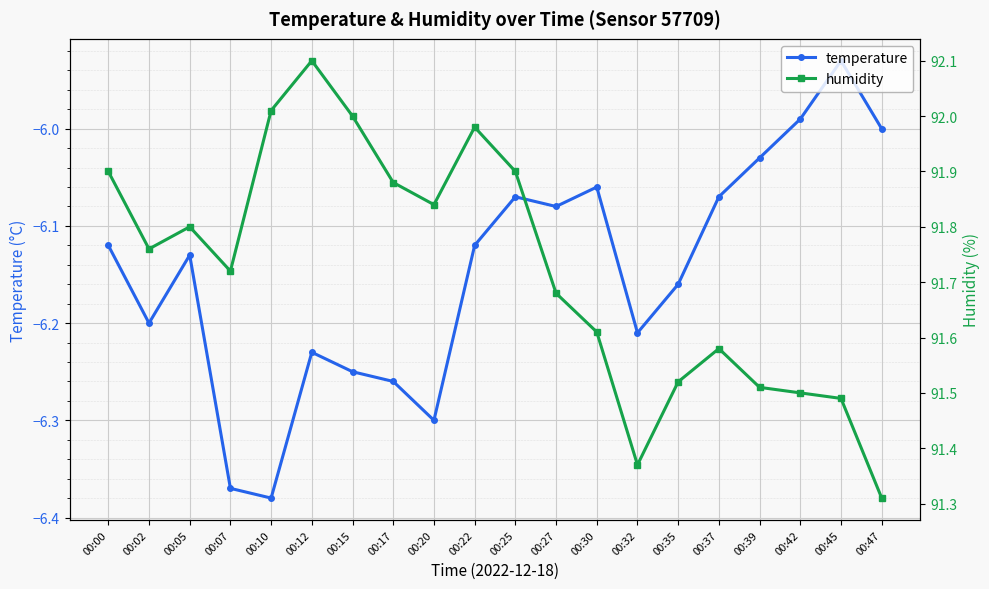

True or false: humidity has a value of 28.5 at 00:42.

False